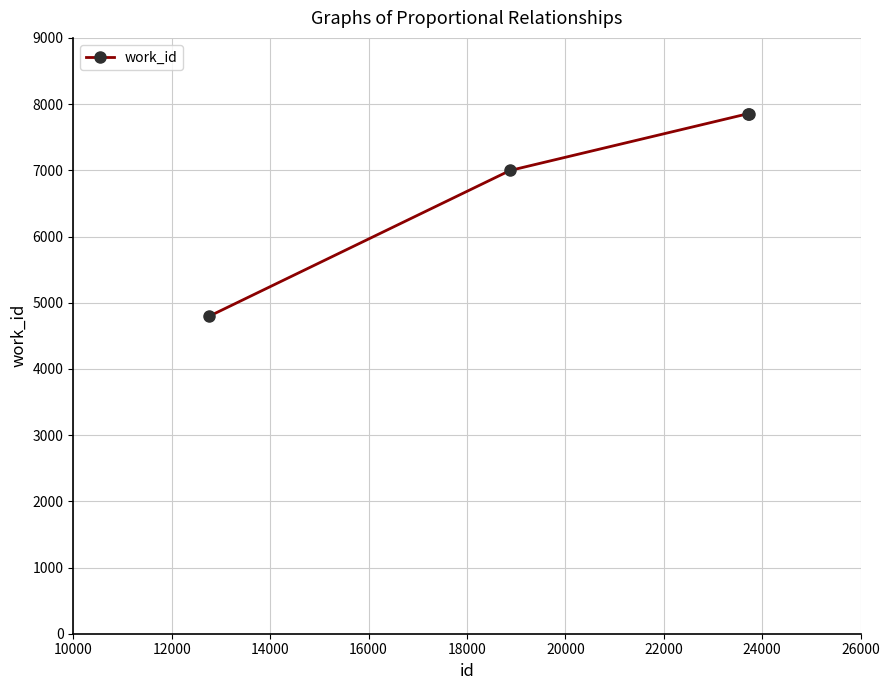

What is the value of the 4th point from the left?

7856